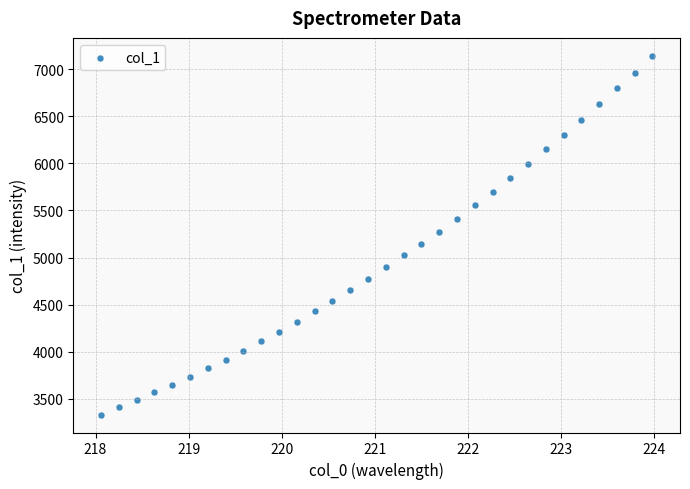

What is the range of Y values (max minus min)?

3805.9